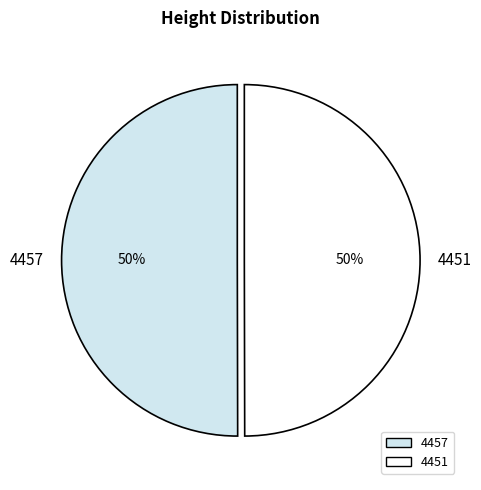

The 4457 slice represents 35% of the pie. True or false?

False